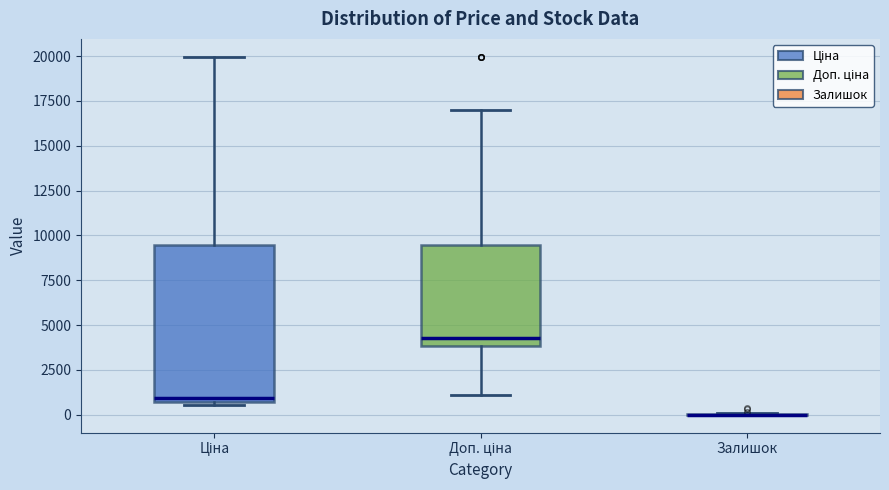

Reading left to right, transcribe this box plot: for each box, give where its median line is, the range the box spans, and where its two whiskers end, as read against the y-axis. The values are not printed on the chart, so give them approximately, as read against the axis.

Ціна: median 1000, box 500 to 9500, whiskers 500 (just below the box's lower edge) to 20000
Доп. ціна: median 4500, box 4000 to 9500, whiskers 1000 to 17000
Залишок: box collapsed to a line at 0, whiskers 0 to 0